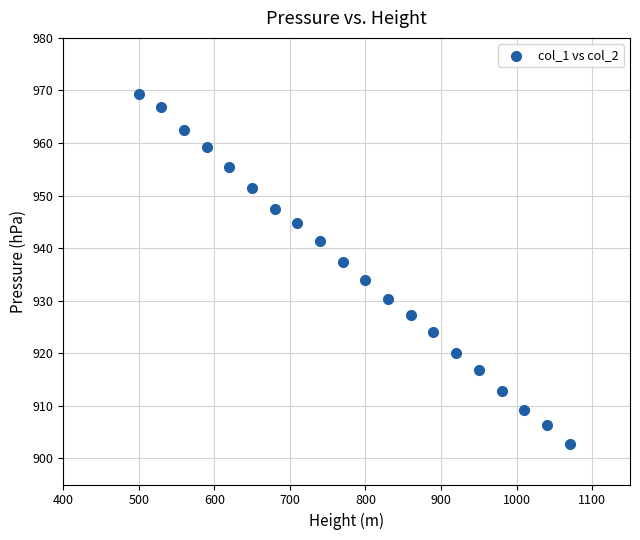

What is the range of X values (max minus min)?

570.0